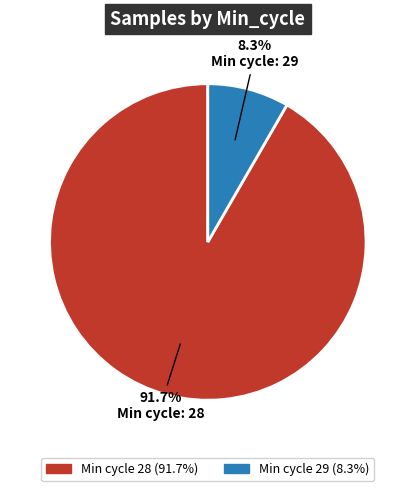

Is there a majority slice in this chart?

Yes